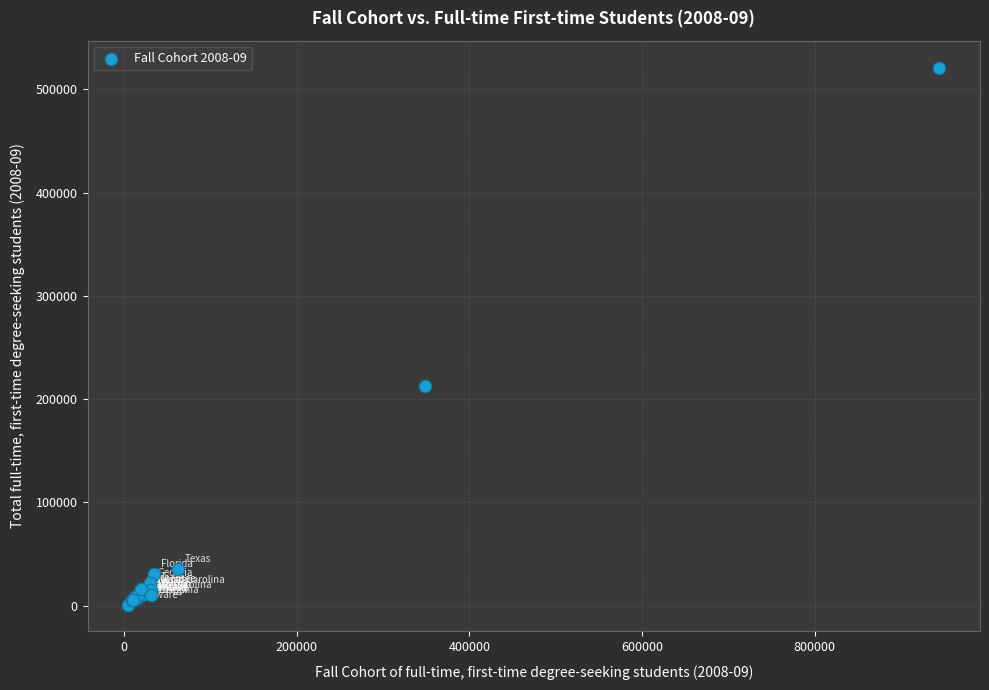

What Y value in the scatter plot is closest to 261010?

212919